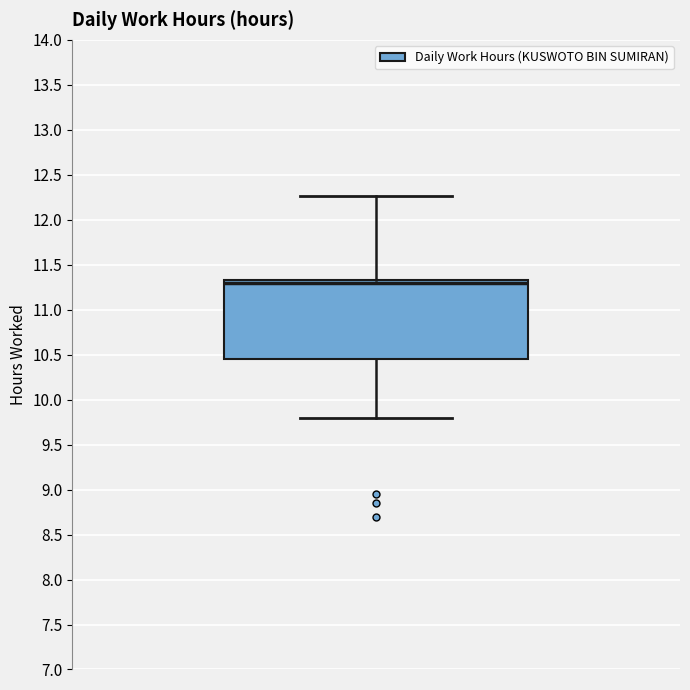

Read this box plot against the y-axis: the position of the median line, the range covered by the box, and the ends of both whiskers. The values are not printed on the chart, so give them approximately, as read against the axis.

median 11.30, box 10.45 to 11.35, whiskers 9.80 to 12.25